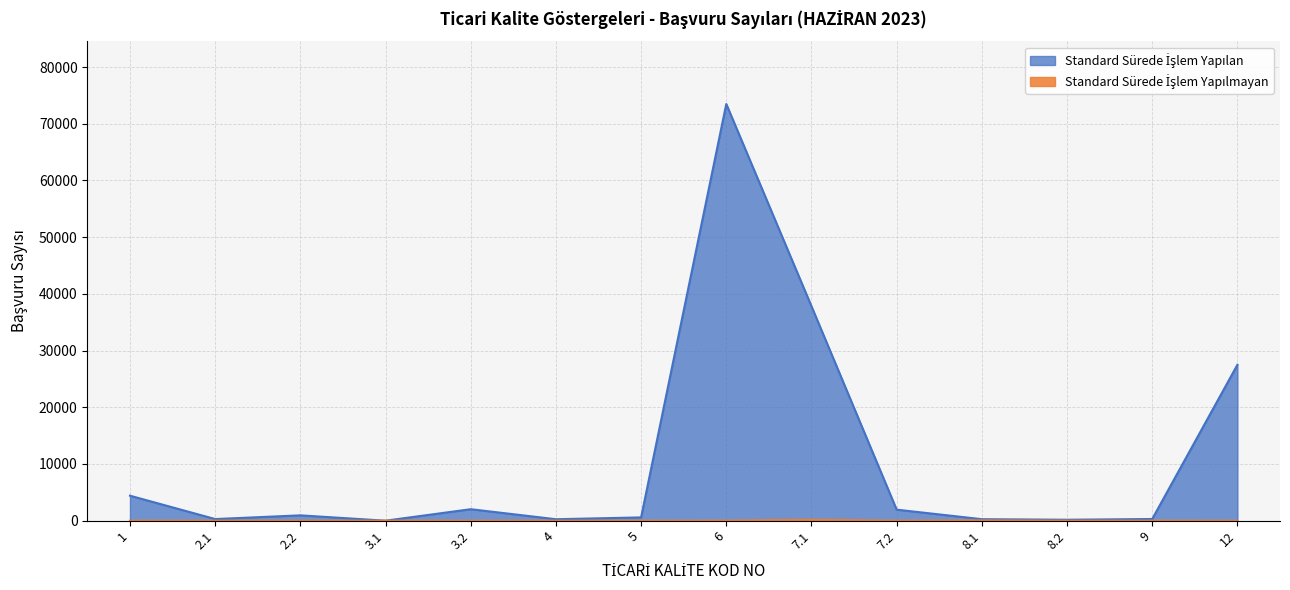

True or false: Standard Sürede İşlem Yapılan and Standard Sürede İşlem Yapılmayan intersect in this chart.

False